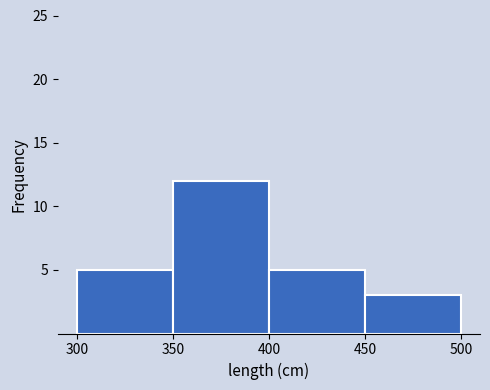

What is the height of the bar covering 350 to 400 on the x-axis? The values are not printed on the chart, so give them approximately, as read against the axis.

12